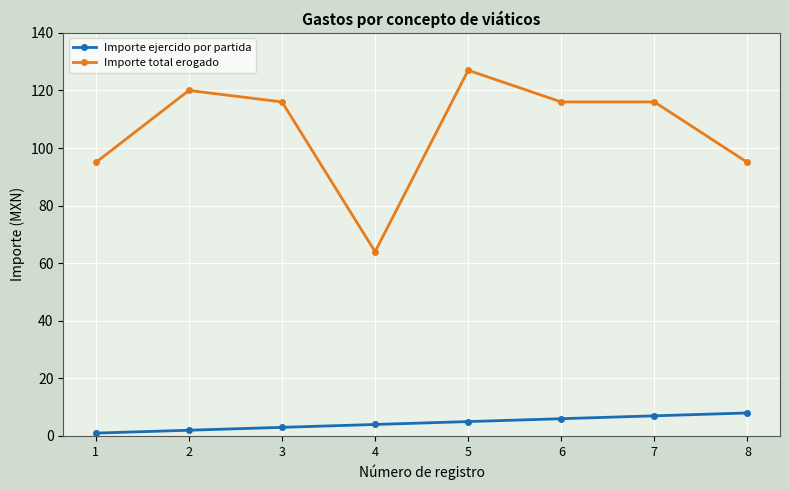

Reading right to left, list all the values displayed in this chart.

Importe ejercido por partida: 8=8	7=7	6=6	5=5	4=4	3=3	2=2	1=1
Importe total erogado: 8=95	7=116	6=116	5=127	4=64	3=116	2=120	1=95